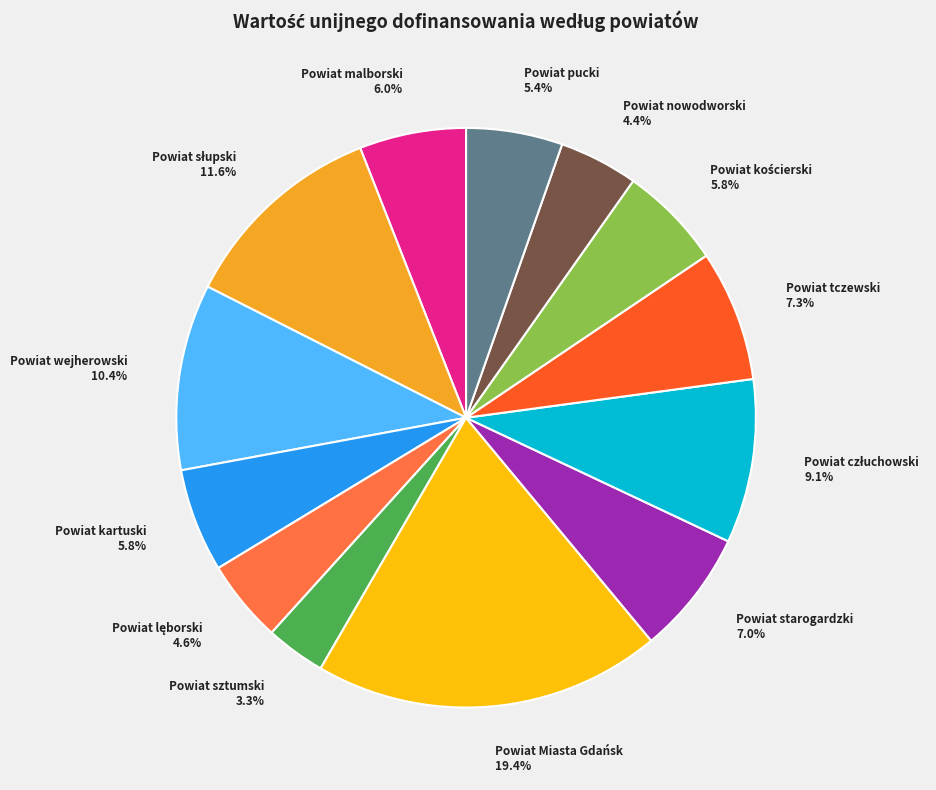

How much of the chart is everything except Powiat sztumski?

96.7%